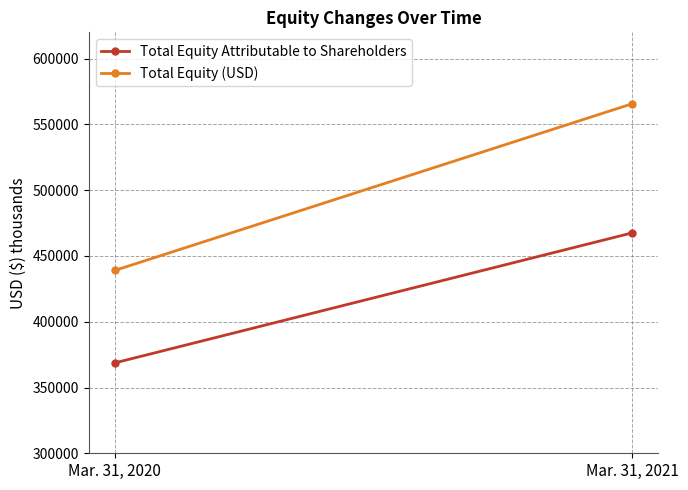

At how many categories does at least one series exceed 387401?

2